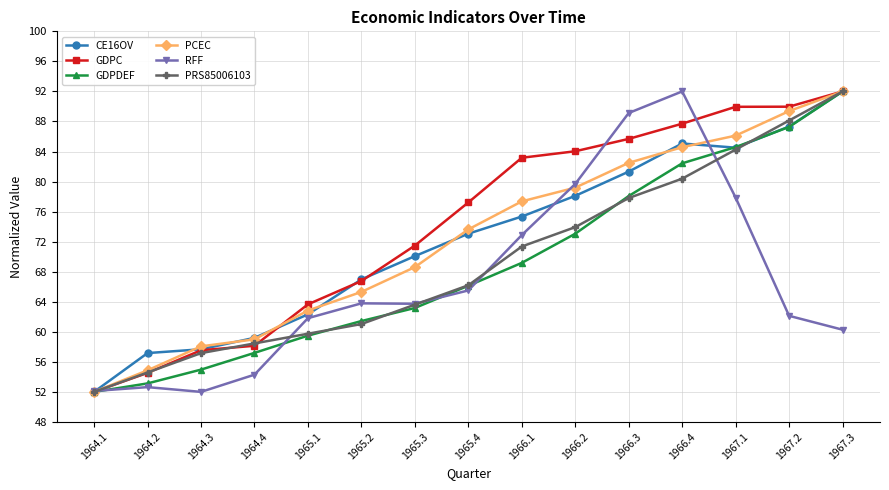

What is the lowest value of the CE16OV series?

52.0